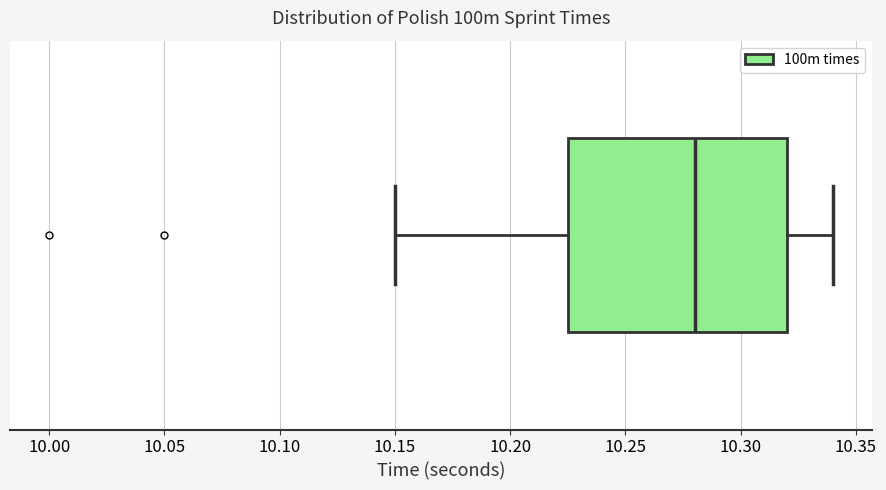

Where does the median line of the box sit on the x-axis? The values are not printed on the chart, so give them approximately, as read against the axis.

10.280